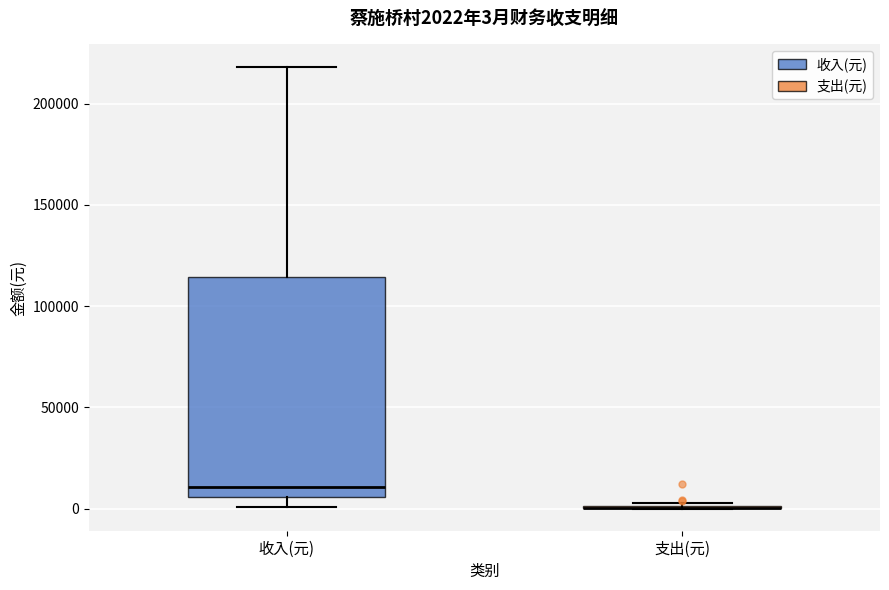

Comparing the boxes themselves (not the whiskers), which one is the tallest?

收入(元)